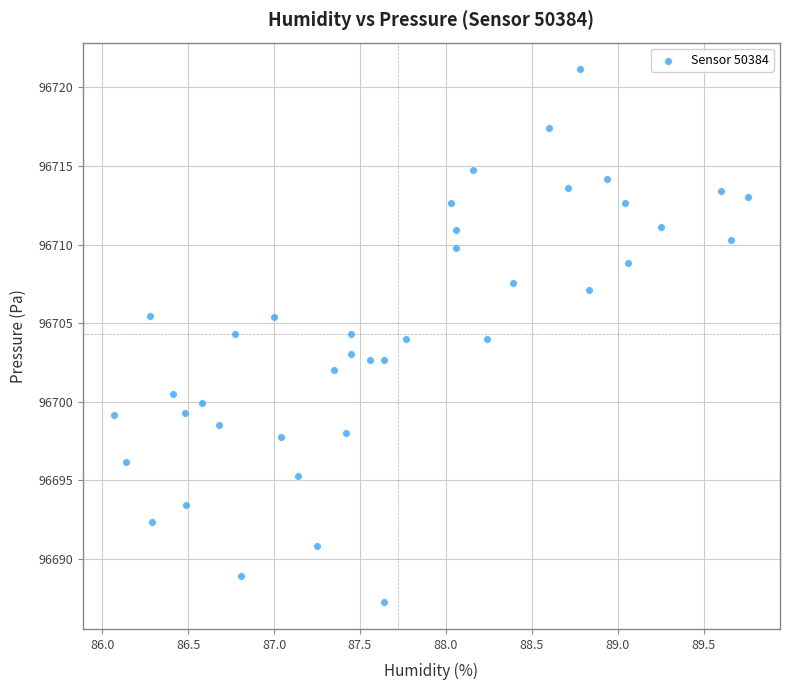

What is the range of X values (max minus min)?

3.7